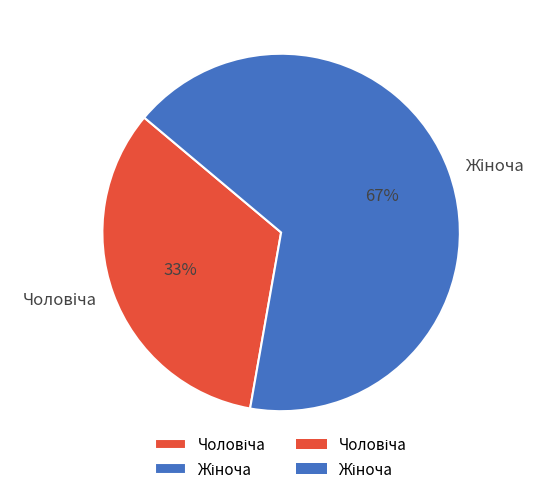

To the nearest percent, what is the average slice percentage?

50%